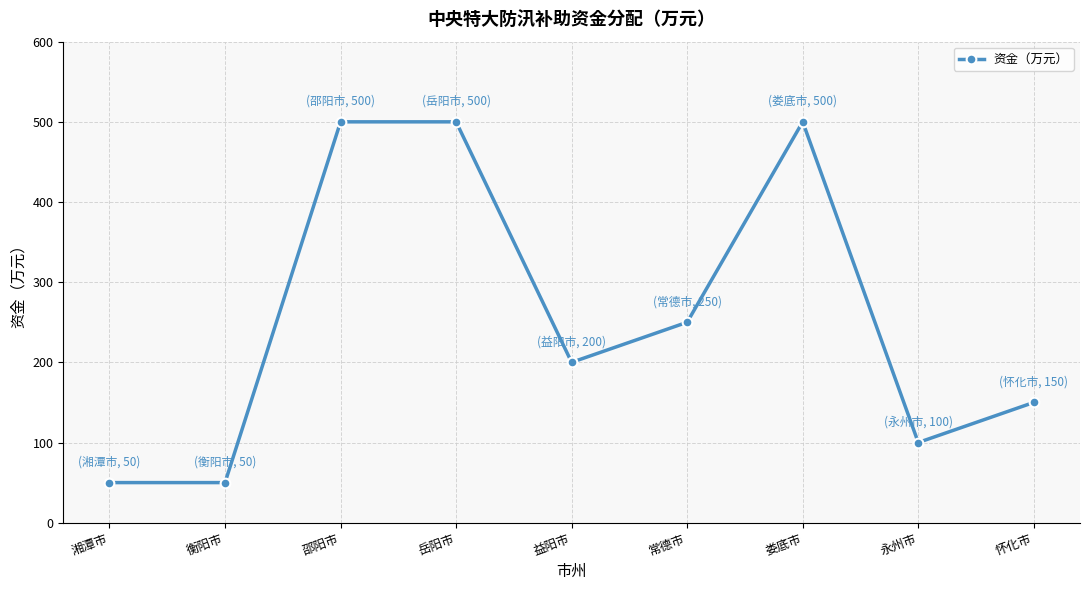

How many values are between 100 and 500?

7